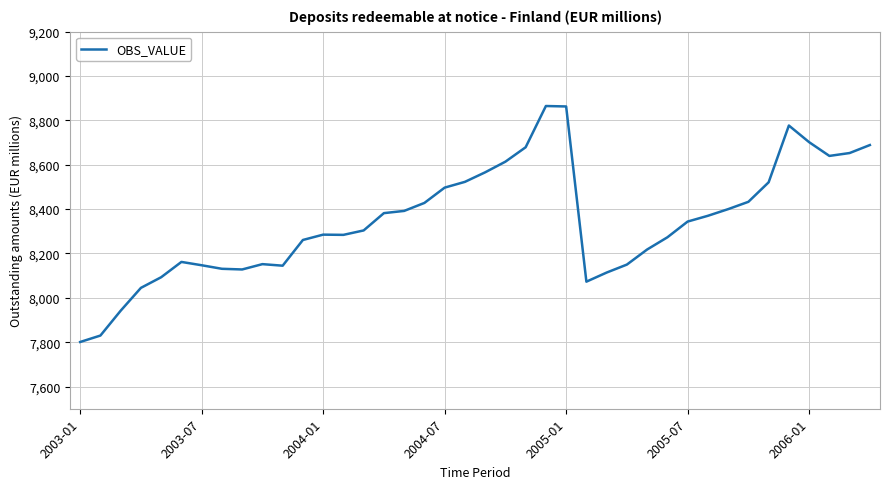

What is the minimum value shown in the chart?

7801